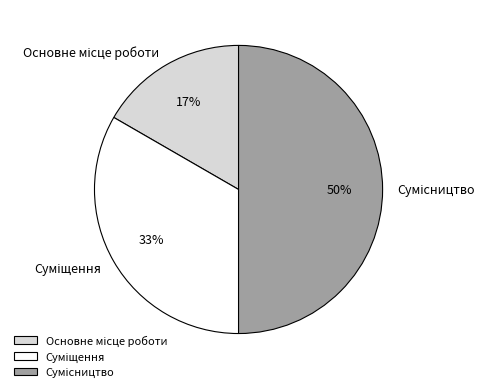

To the nearest percent, what is the average slice percentage?

33%